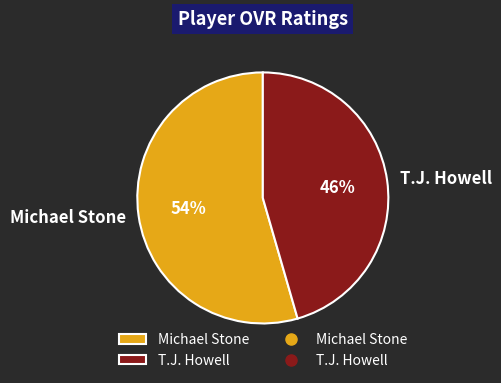

Approximately how many times larger is the value at Michael Stone compared to T.J. Howell?

1.2